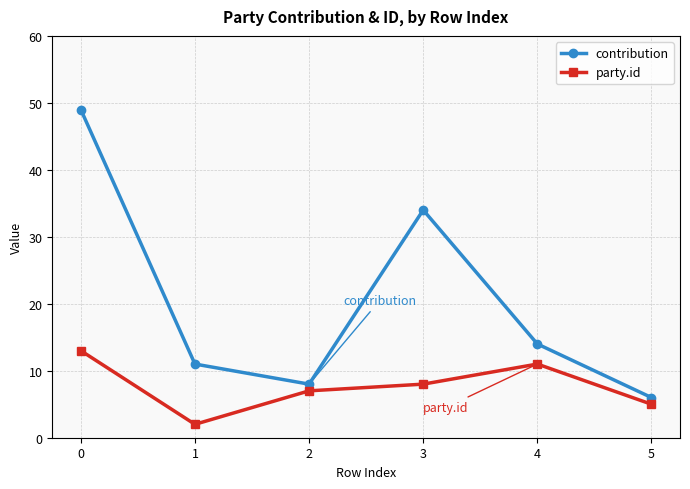

List the series in order of their peak value, highest first.

contribution, party.id